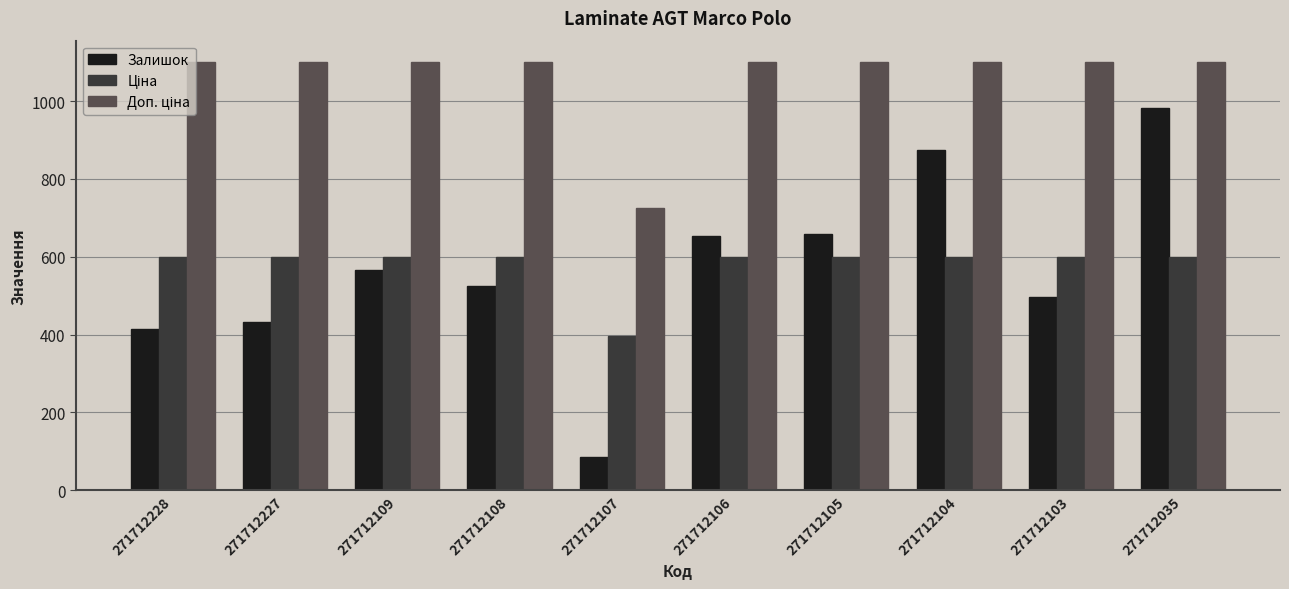

Which series has the largest range (max minus min)?

Залишок